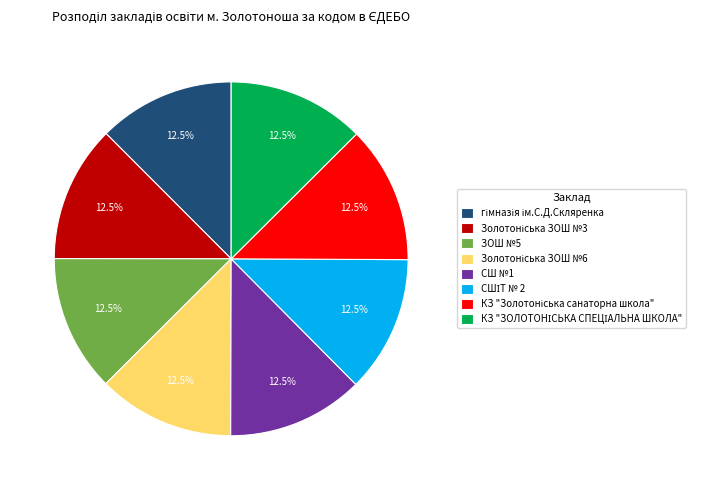

Combined, what portion of the pie is СШ №1 and ЗОШ №5?

25.0%